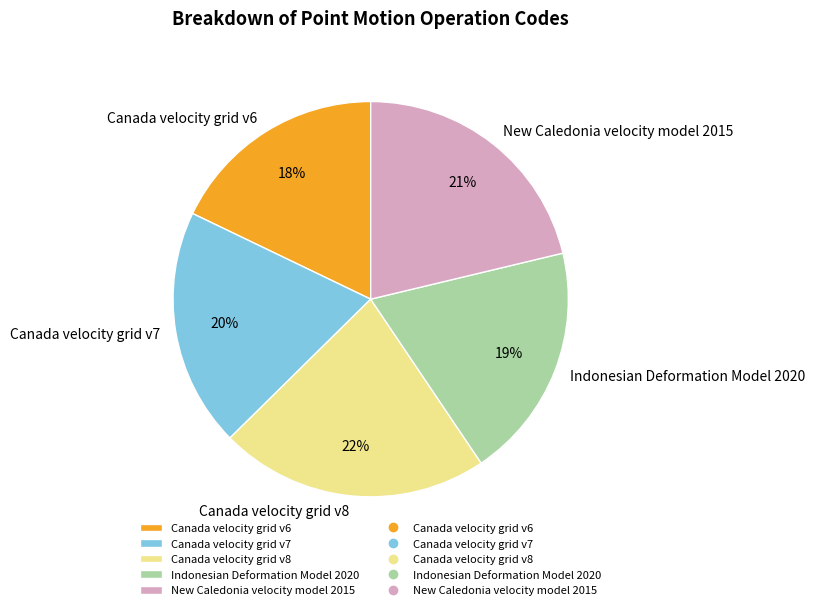

To the nearest percent, what percentage of the pie is New Caledonia velocity model 2015?

21%